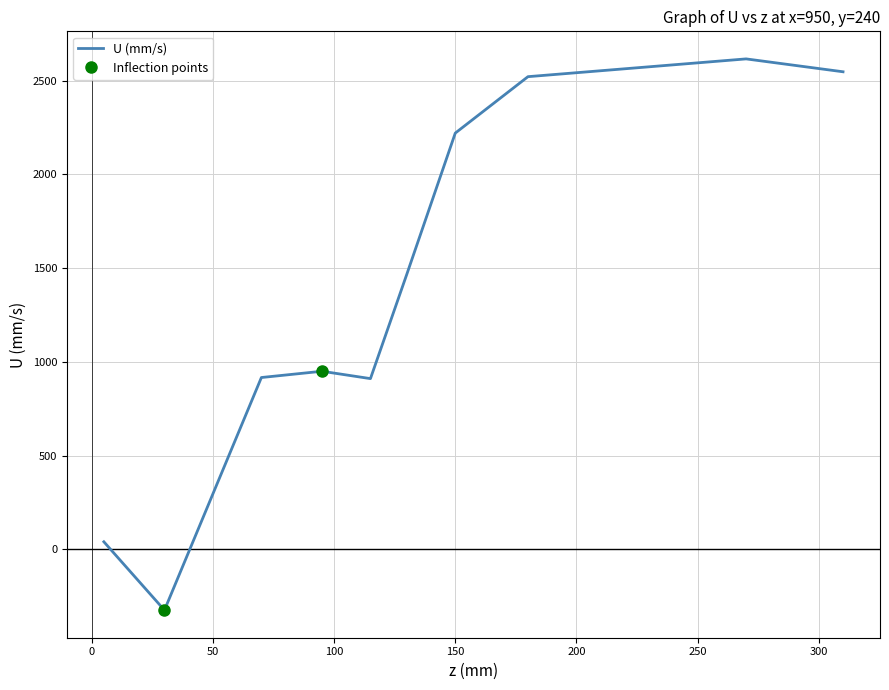

Is it true that the value at 115 is 211.5?

False